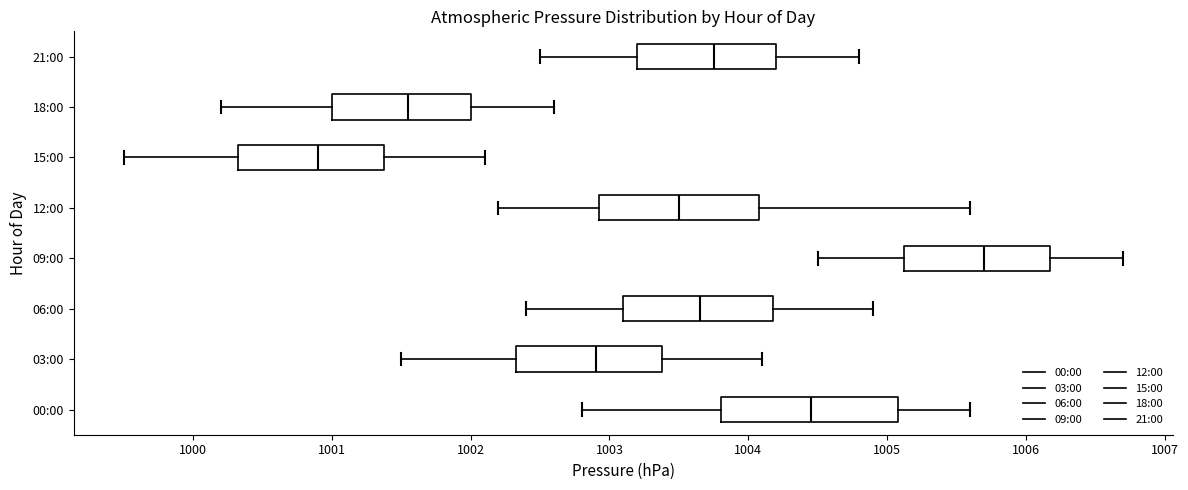

Reading bottom to top, transcribe this box plot: for each box, give where its median line is, the range the box spans, and where its two whiskers end, as read against the x-axis. The values are not printed on the chart, so give them approximately, as read against the axis.

00:00: median 1004.5, box 1003.8 to 1005.1, whiskers 1002.8 to 1005.6
03:00: median 1002.9, box 1002.3 to 1003.4, whiskers 1001.5 to 1004.1
06:00: median 1003.7, box 1003.1 to 1004.2, whiskers 1002.4 to 1004.9
09:00: median 1005.7, box 1005.1 to 1006.2, whiskers 1004.5 to 1006.7
12:00: median 1003.5, box 1002.9 to 1004.1, whiskers 1002.2 to 1005.6
15:00: median 1000.9, box 1000.3 to 1001.4, whiskers 999.5 to 1002.1
18:00: median 1001.6, box 1001.0 to 1002.0, whiskers 1000.2 to 1002.6
21:00: median 1003.8, box 1003.2 to 1004.2, whiskers 1002.5 to 1004.8